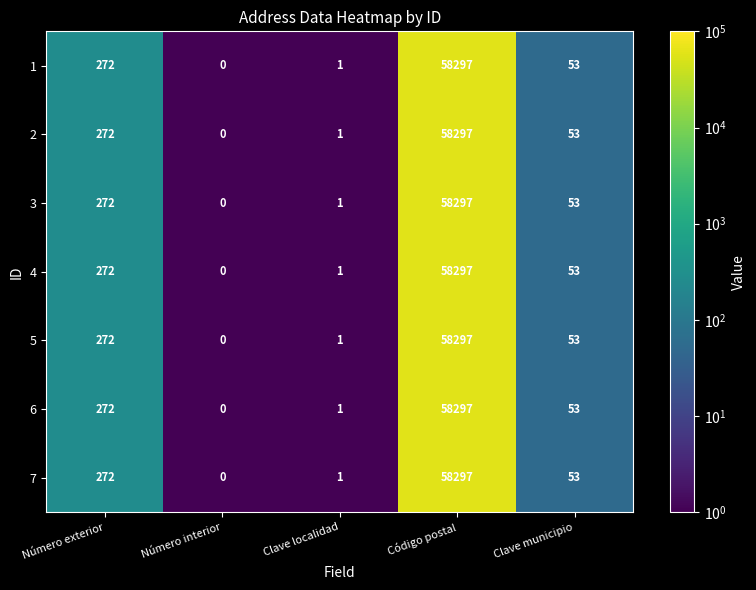

At which category is the sum across all series the highest?

Código postal